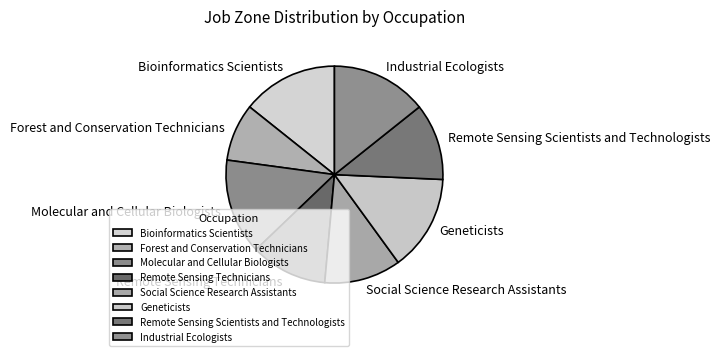

How many slices are in this pie chart?

8